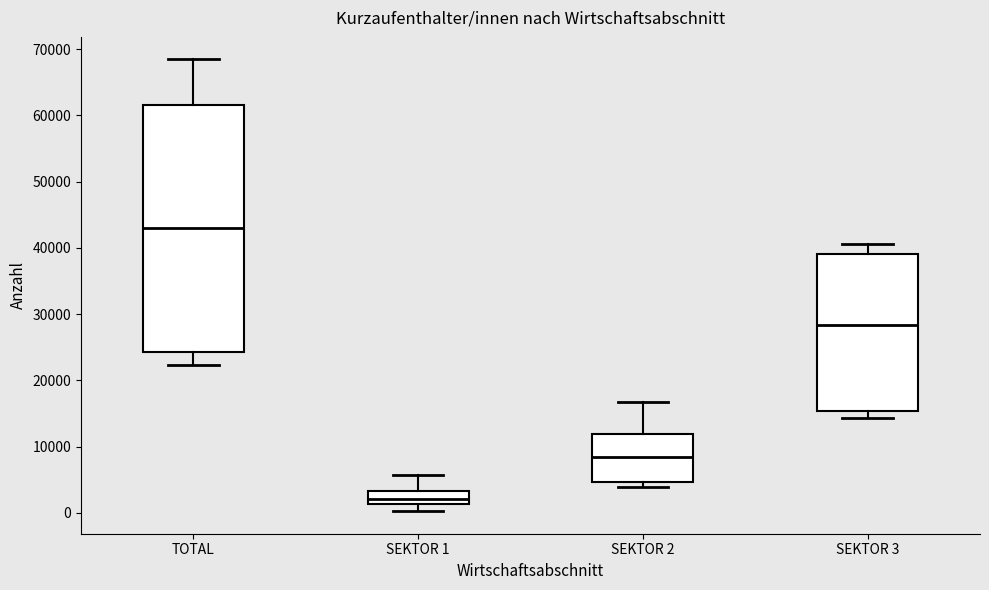

Where is the lower edge of the box for SEKTOR 2 on the y-axis? The values are not printed on the chart, so give them approximately, as read against the axis.

5000